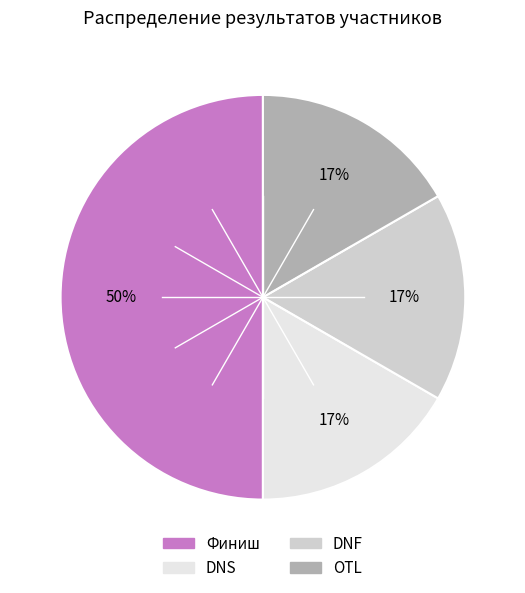

Which category has the biggest portion of the pie?

Финиш